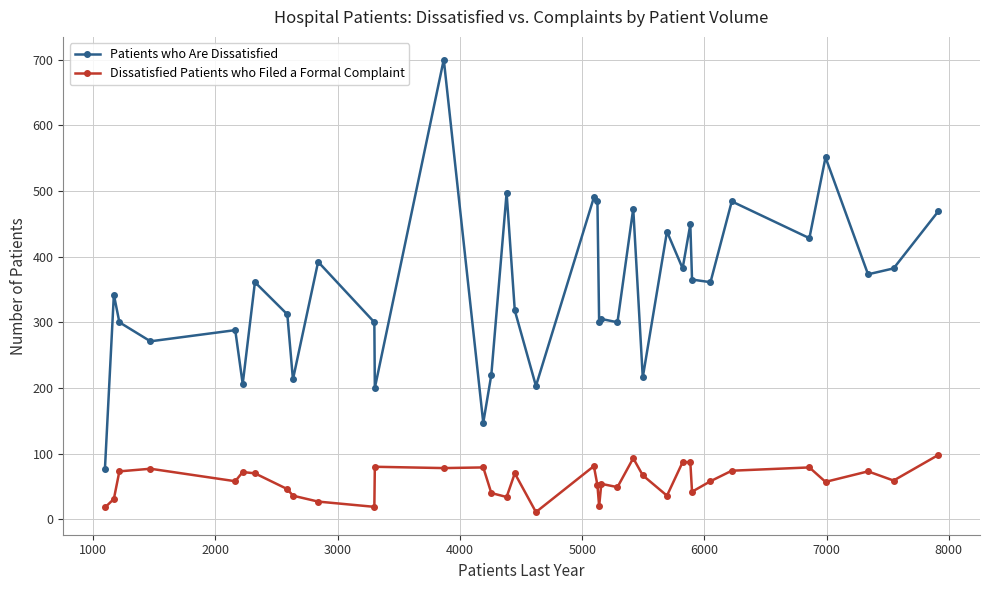

True or false: Patients who Are Dissatisfied has more than 1 interior local peaks.

True